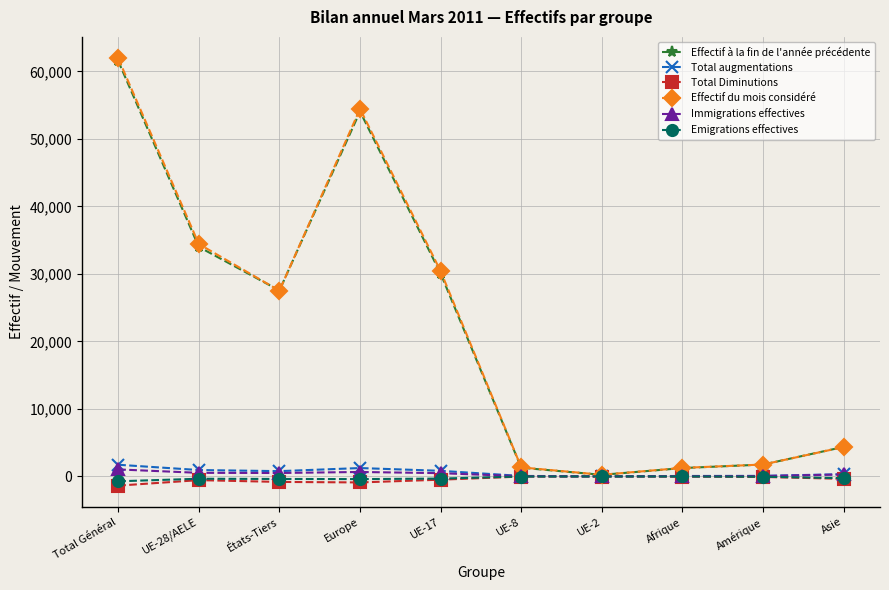

What is the label of the 10th point from the left?

Asie